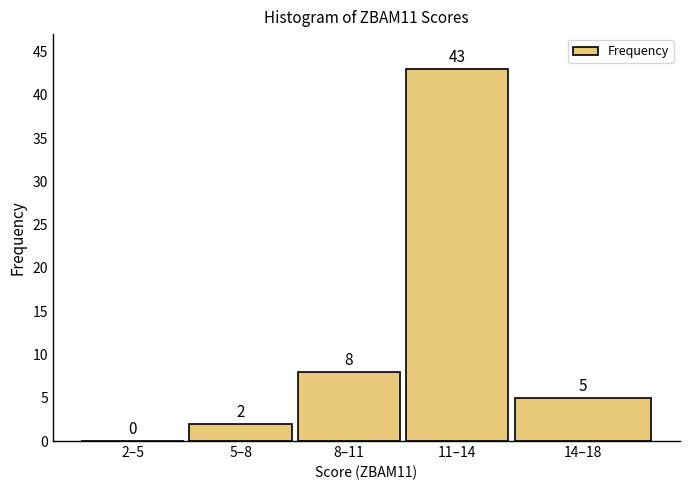

Reading left to right, extract all data points from this chart.

2–5=0	5–8=2	8–11=8	11–14=43	14–18=5